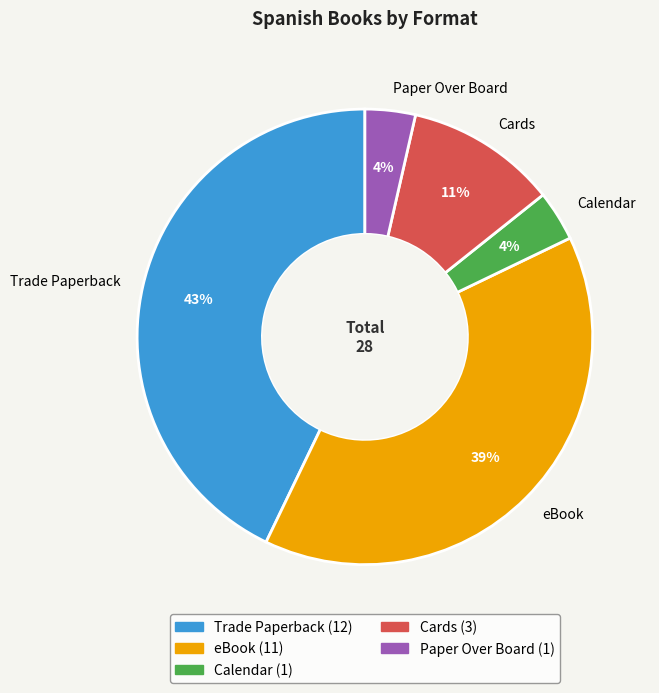

To the nearest percent, what portion does Calendar represent?

4%